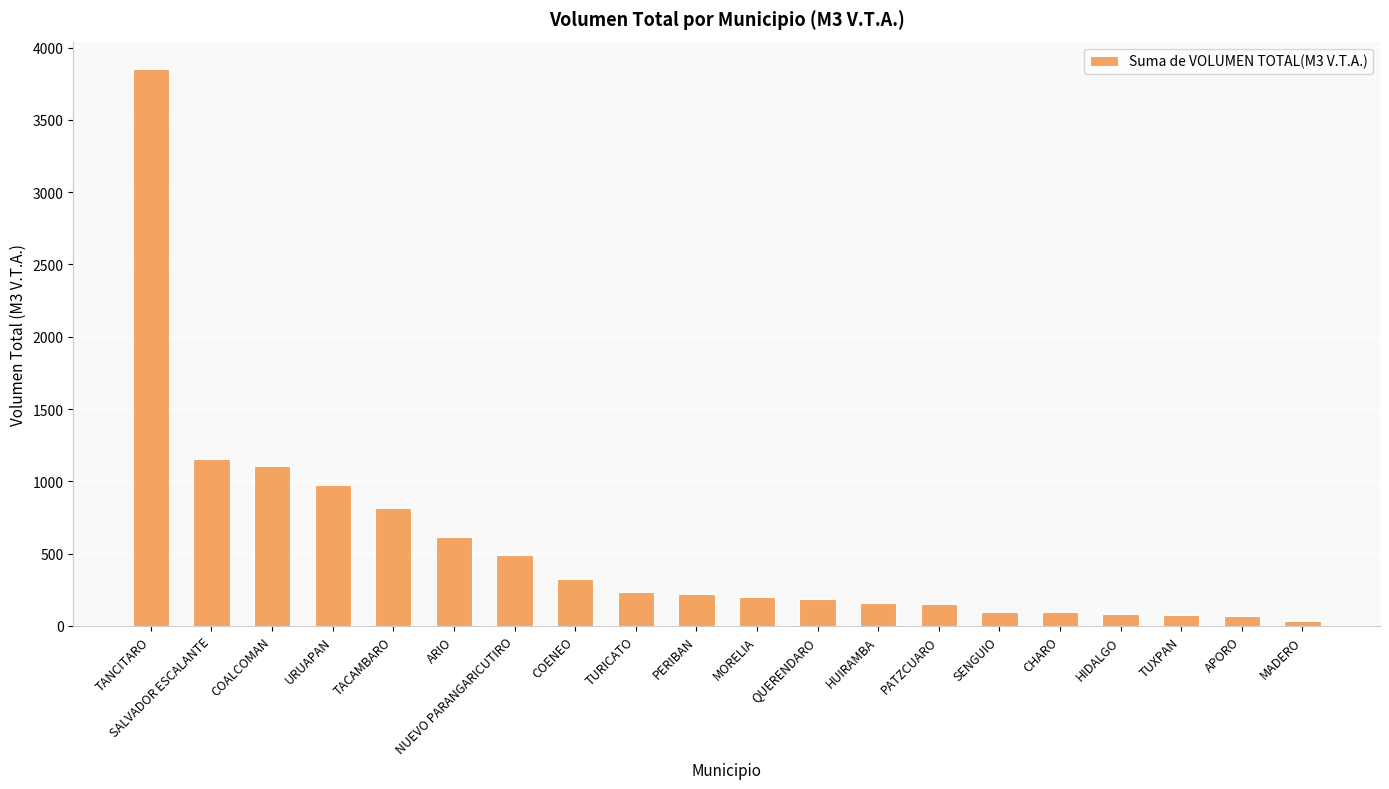

The value at TURICATO is 232.7. True or false?

True